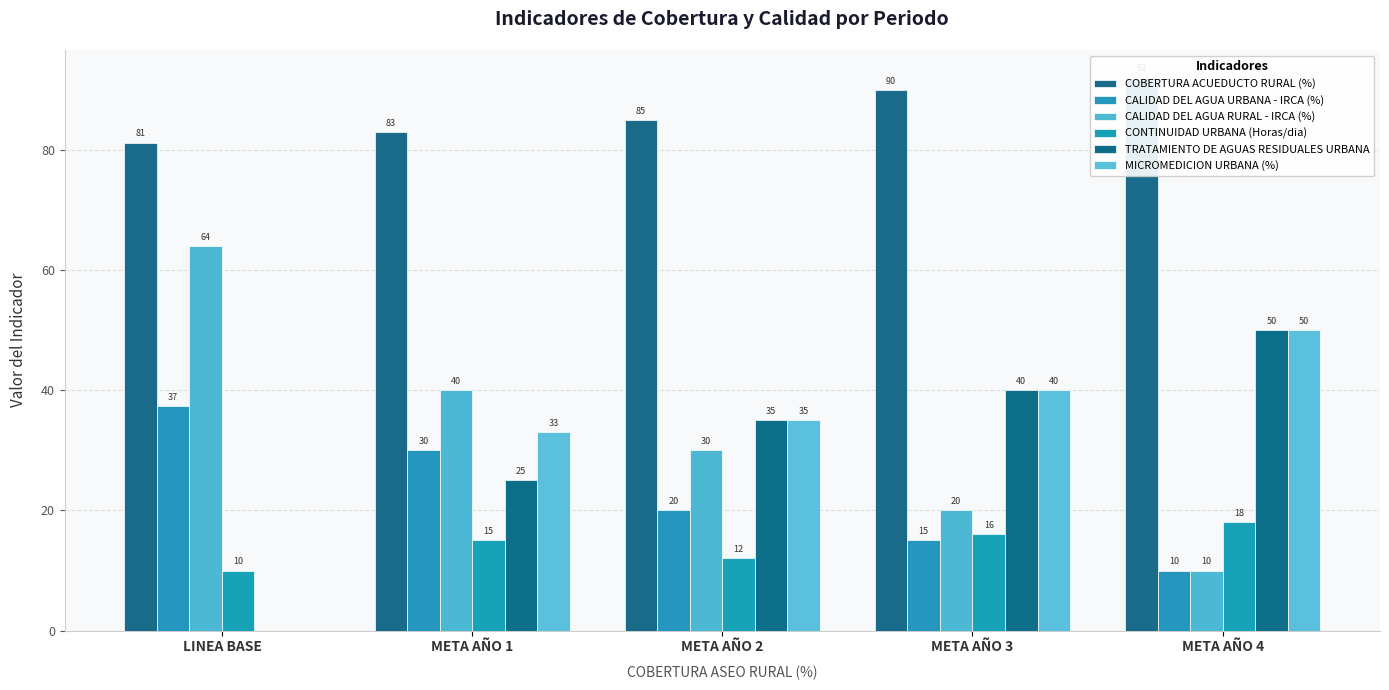

How many data points in TRATAMIENTO DE AGUAS RESIDUALES URBANA are above 35?

2